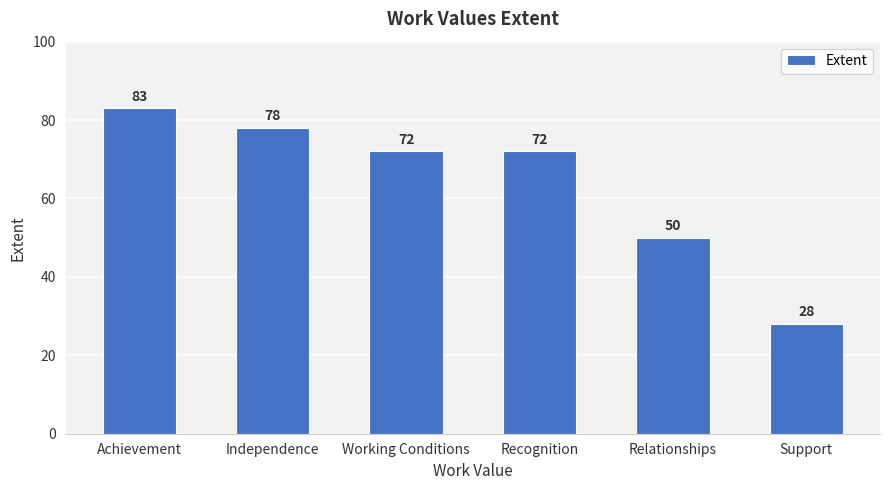

What is the change in value from Achievement to Recognition?

-11